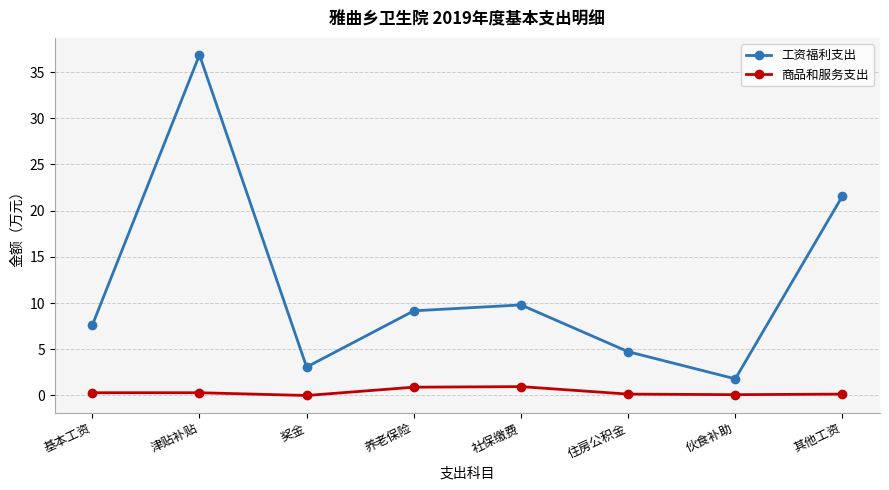

Rank the categories by 工资福利支出 value from lowest to highest.

伙食补助, 奖金, 住房公积金, 基本工资, 养老保险, 社保缴费, 其他工资, 津贴补贴